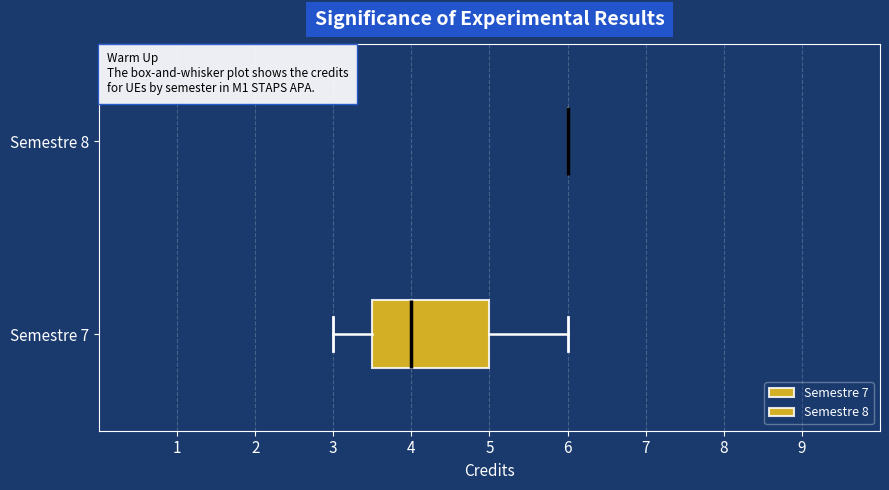

Reading bottom to top, read every box against the x-axis: the position of its median line, the range the box covers, and the ends of its whiskers. The values are not printed on the chart, so give them approximately, as read against the axis.

Semestre 7: median 4.0, box 3.5 to 5.0, whiskers 3.0 to 6.0
Semestre 8: box collapsed to a line at 6.0, whiskers 6.0 to 6.0